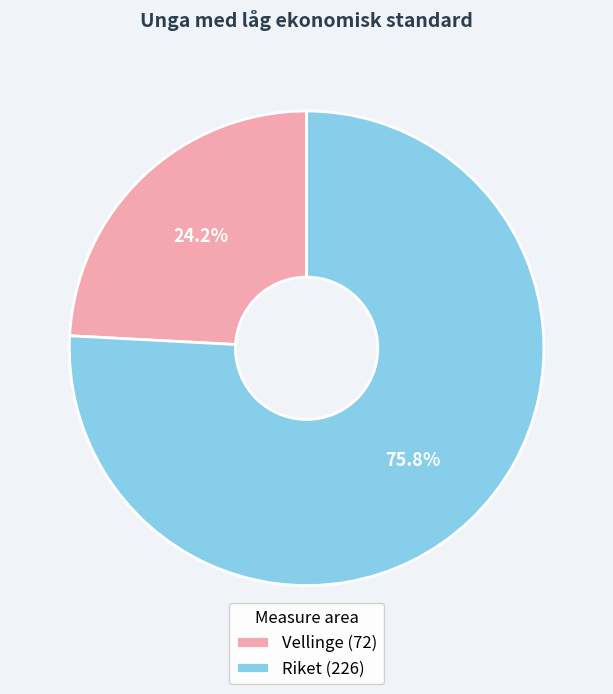

Do Riket (226) and Vellinge (72) together represent more than half of the pie?

Yes